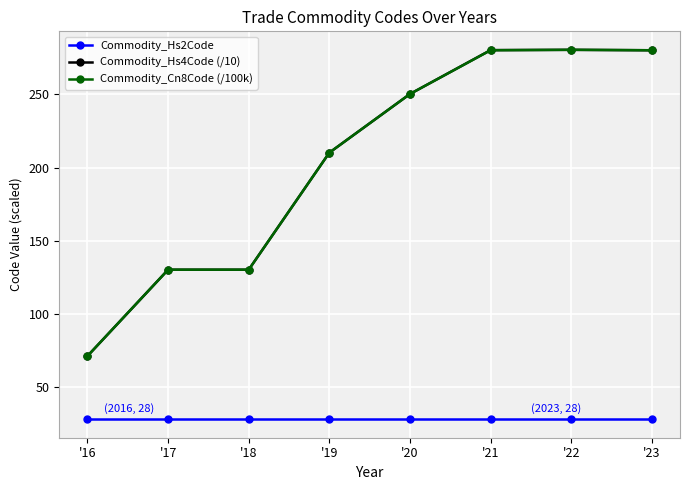

What is the value of the Commodity_Hs4Code (/10) point at the 1st from the left?

71.2